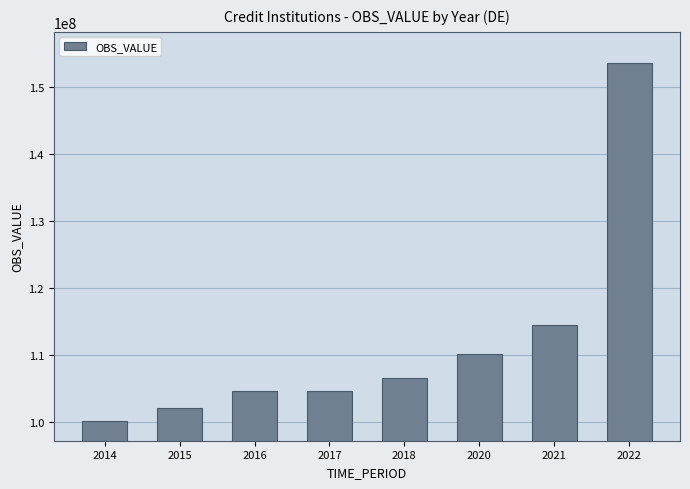

What is the ratio of the value at 2022 to the value at 2020?

1.4